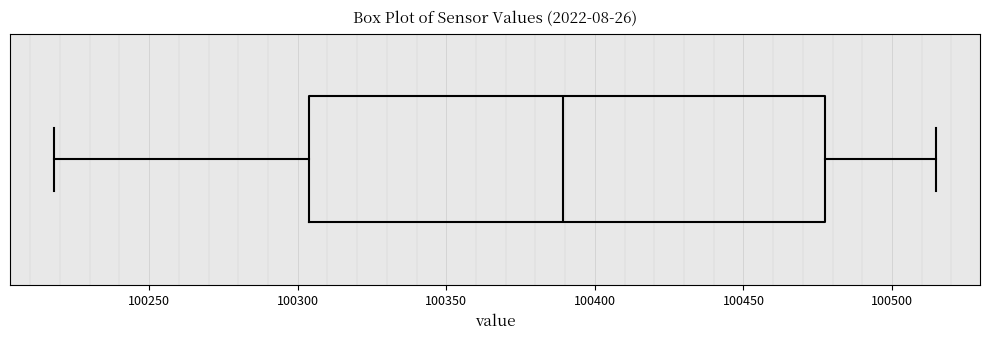

Transcribe this box plot: give where the median line is, the range the box spans, and where the two whiskers end, as read against the x-axis. The values are not printed on the chart, so give them approximately, as read against the axis.

median 100390, box 100305 to 100480, whiskers 100220 to 100515